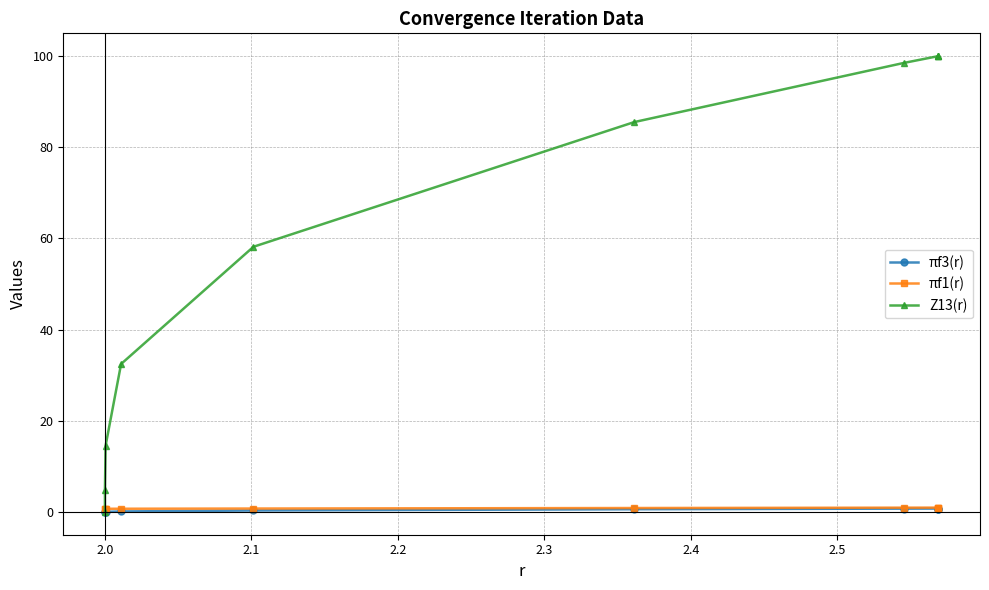

At how many categories does at least one series exceed 52?

6